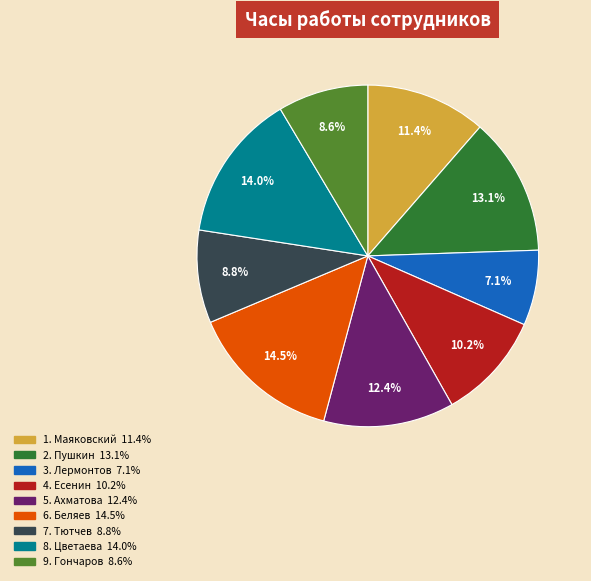

Does 1. Маяковский account for over 50% of the chart?

No